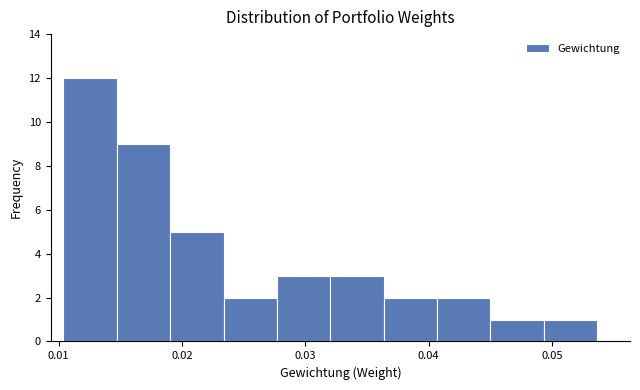

What is the height of the bar covering 0.028 to 0.032 on the x-axis? Neither the bar edges nor the heights are printed on the chart, so give them approximately, as read against the axes.

3